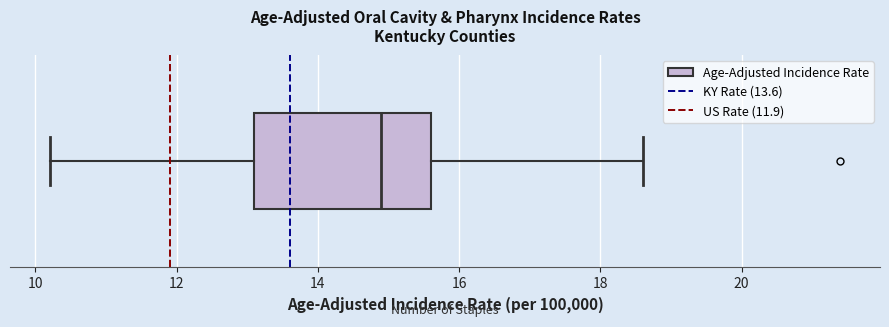

Where is the right edge of the box on the x-axis? The values are not printed on the chart, so give them approximately, as read against the axis.

15.6